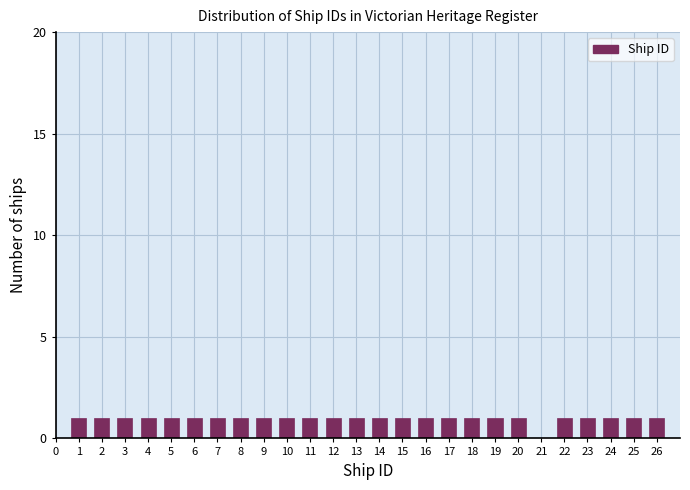

What is the height of the bar covering 19.5 to 20.5 on the x-axis? The values are not printed on the chart, so give them approximately, as read against the axis.

1